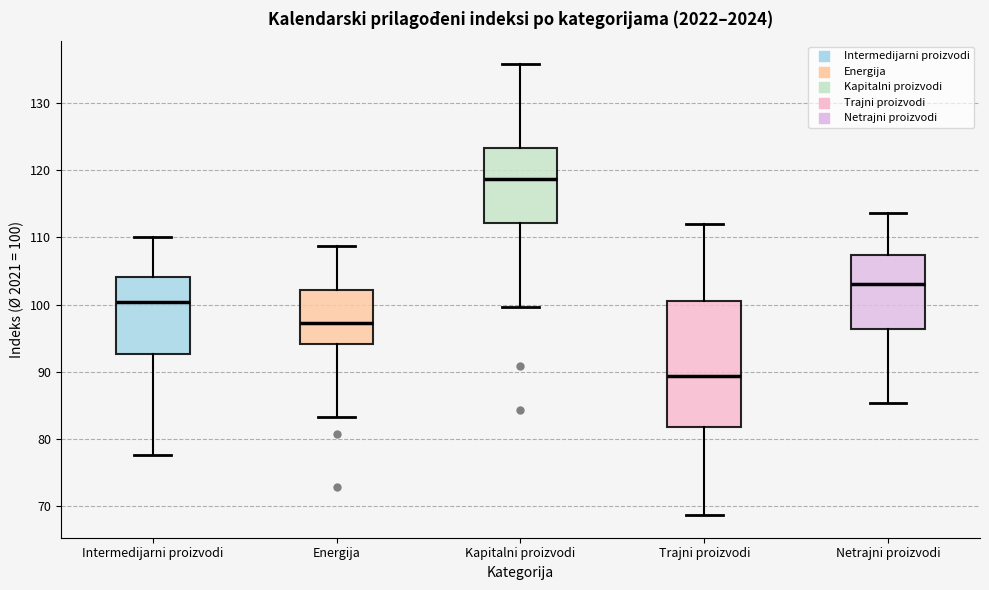

Reading left to right, transcribe this box plot: for each box, give where its median line is, the range the box spans, and where its two whiskers end, as read against the y-axis. The values are not printed on the chart, so give them approximately, as read against the axis.

Intermedijarni proizvodi: median 100, box 93 to 104, whiskers 78 to 110
Energija: median 97, box 94 to 102, whiskers 83 to 109
Kapitalni proizvodi: median 119, box 112 to 123, whiskers 100 to 136
Trajni proizvodi: median 89, box 82 to 101, whiskers 69 to 112
Netrajni proizvodi: median 103, box 96 to 107, whiskers 85 to 114